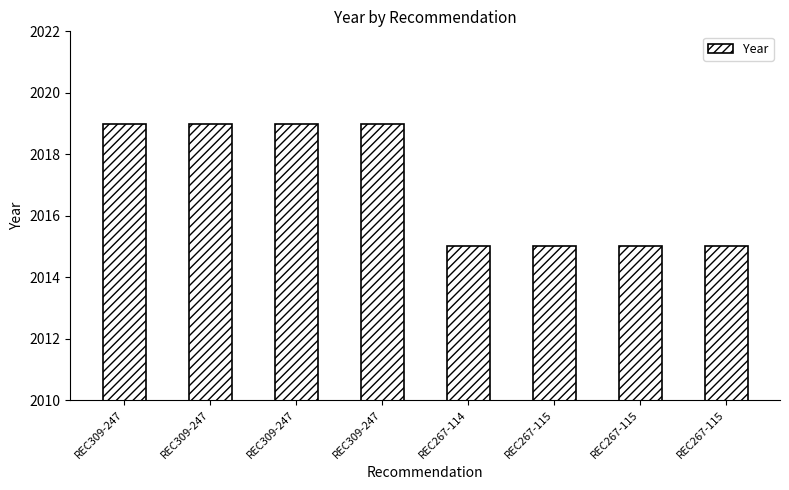

The value at REC267-115 is 3060. True or false?

False